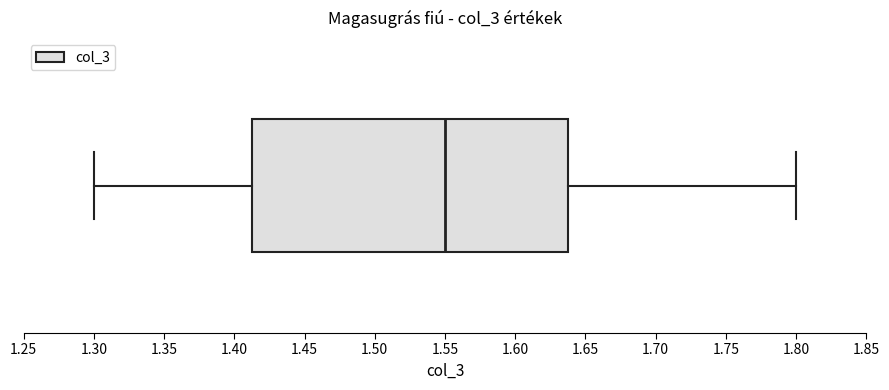

Where is the left edge of the box on the x-axis? The values are not printed on the chart, so give them approximately, as read against the axis.

1.415